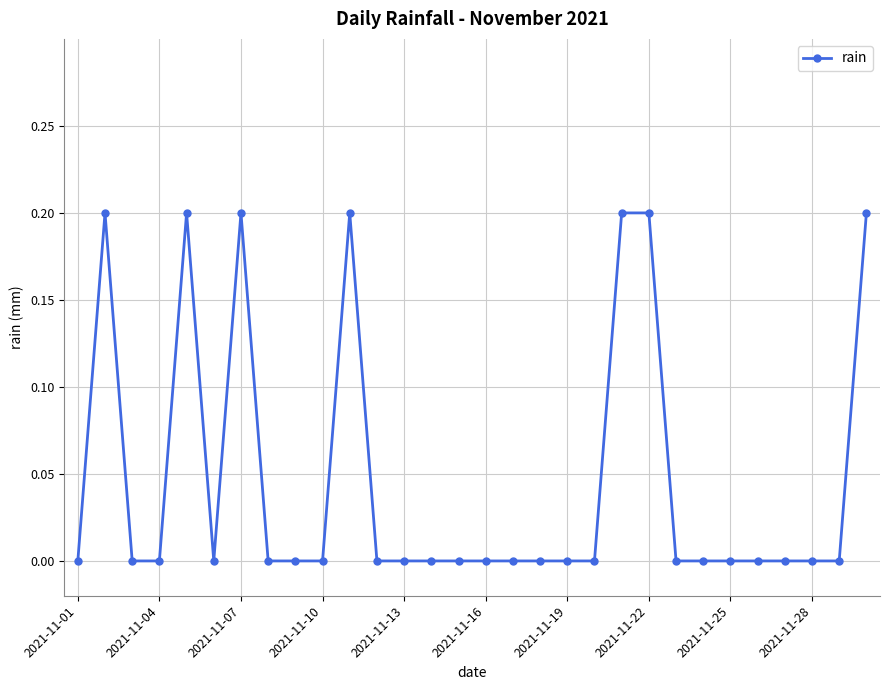

What is the sum of all values?

1.4